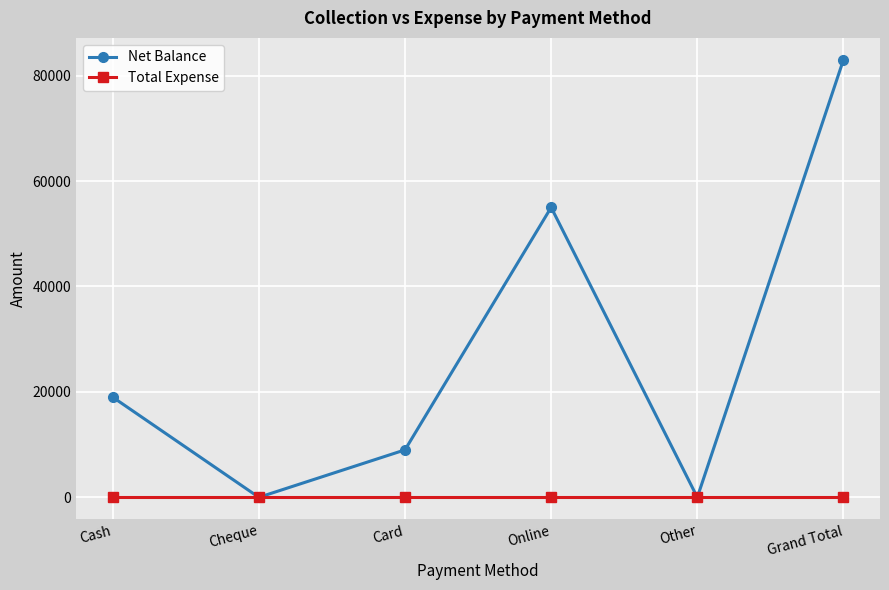

Reading left to right, list all the values displayed in this chart.

Net Balance: 19000	0	9000	55000	0	83000
Total Expense: 0	0	0	0	0	0